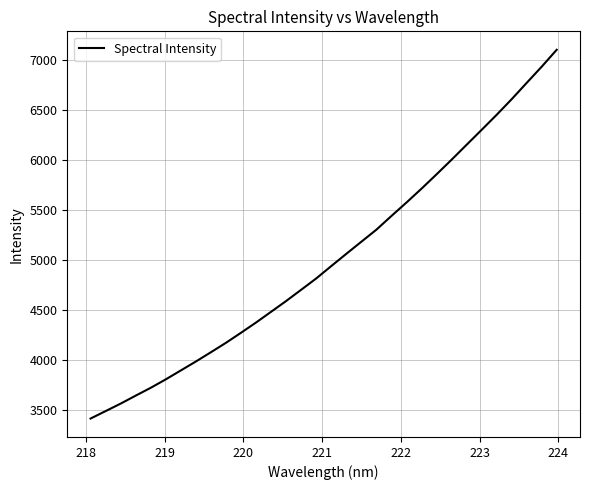

What is the maximum value shown in the chart?

7104.3